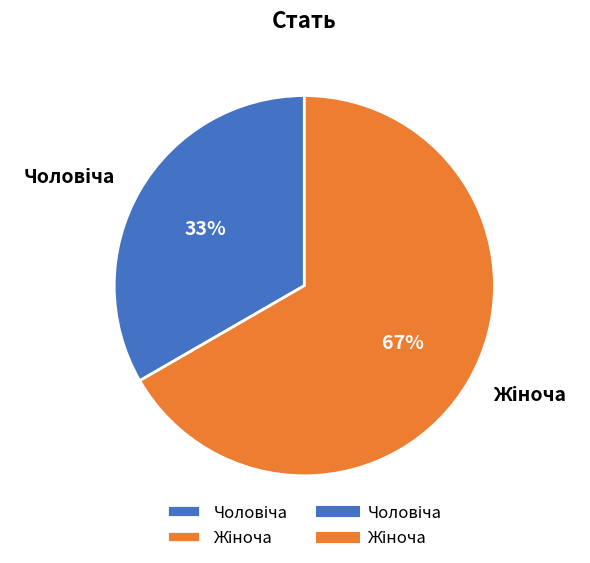

Is there a majority slice in this chart?

Yes